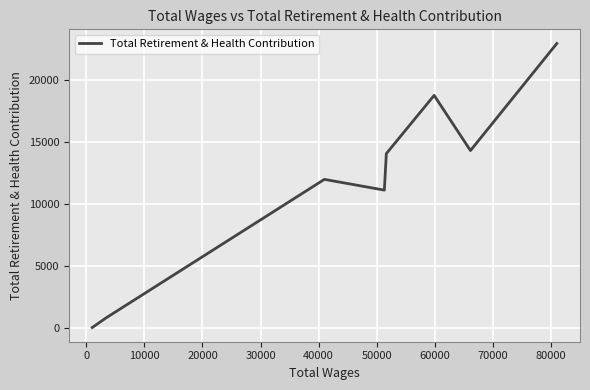

What is the difference between the second highest and minimum values?

18724